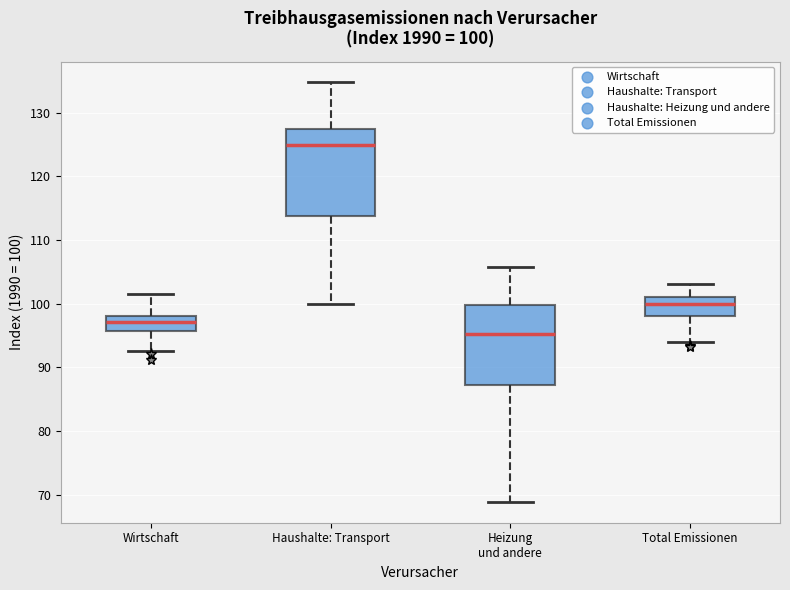

Which box has the highest median line?

Haushalte: Transport